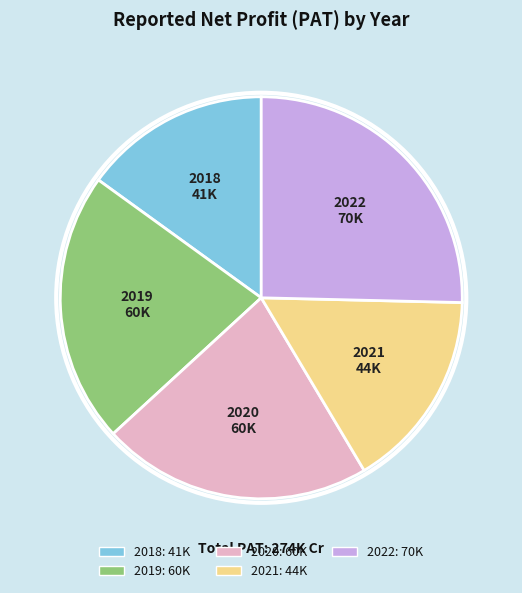

What is the smallest slice in the pie chart?

2018